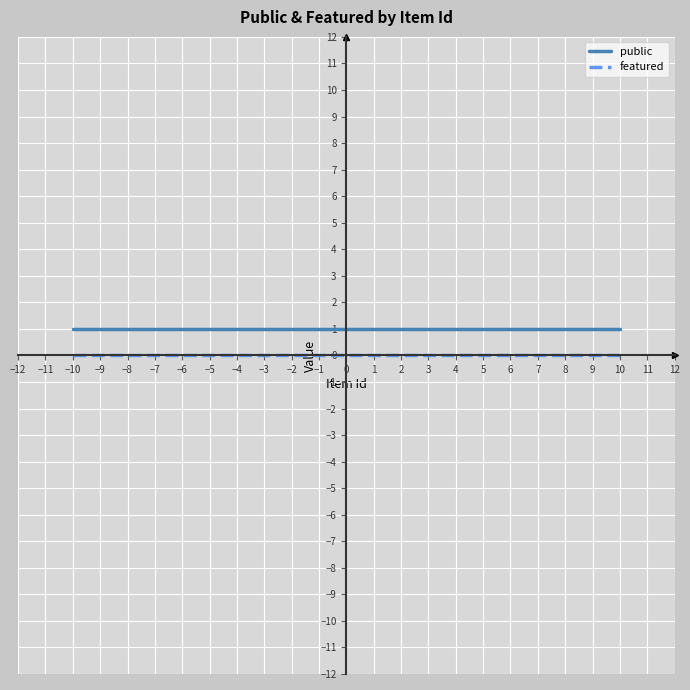

True or false: featured and public cross at least once.

False